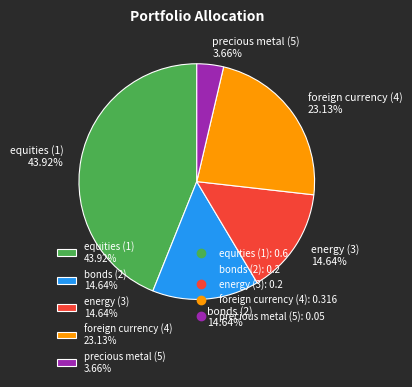

Which category has the smallest portion of the pie?

precious metal (5)